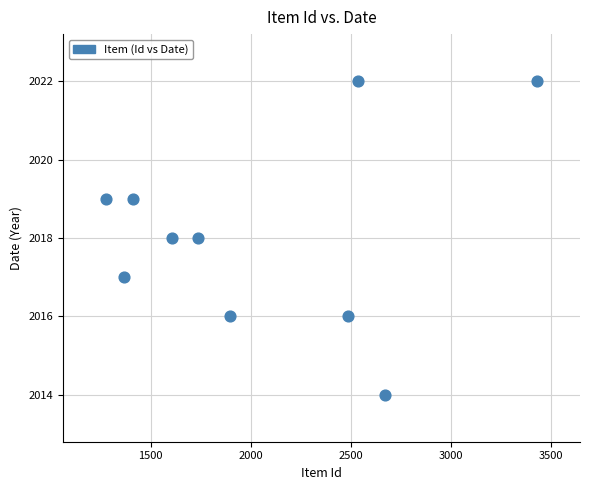

What is the average X value?

2043